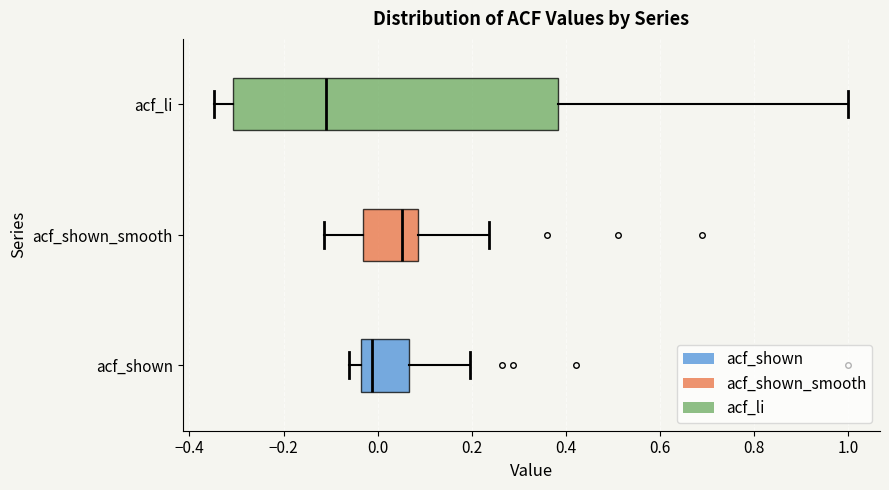

Which box is the widest, from its left edge to its right edge?

acf_li